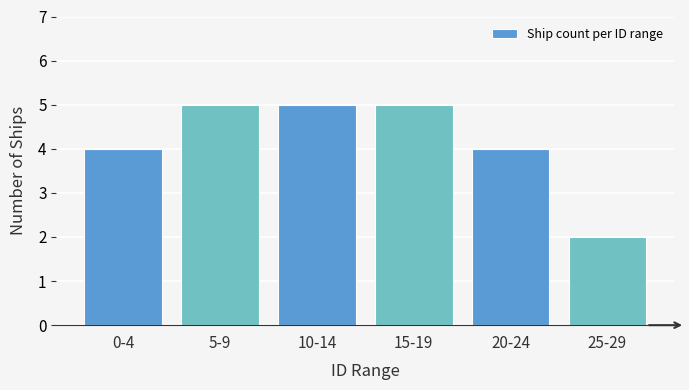

Reading left to right, extract all data points from this chart.

0-4=4	5-9=5	10-14=5	15-19=5	20-24=4	25-29=2